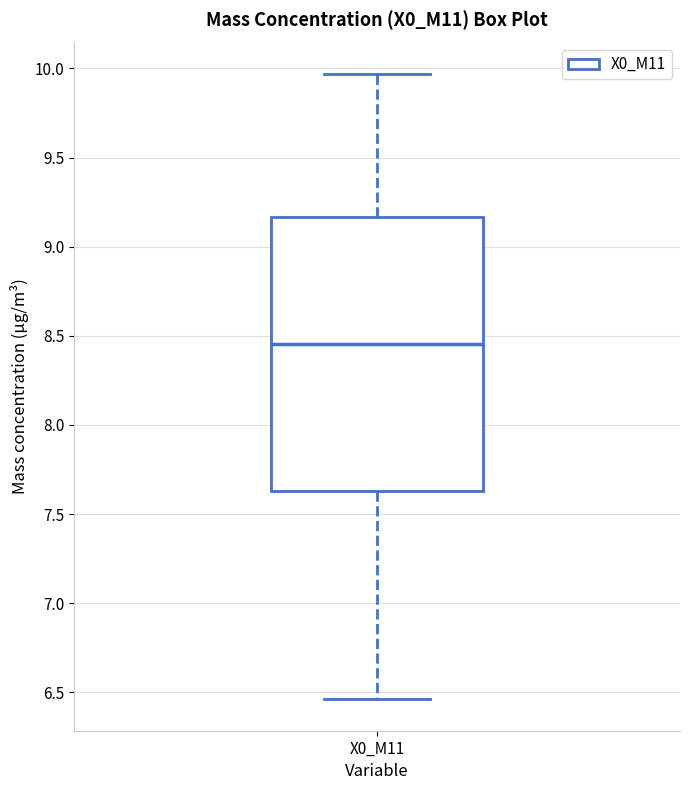

Read this box plot against the y-axis: the position of the median line, the range covered by the box, and the ends of both whiskers. The values are not printed on the chart, so give them approximately, as read against the axis.

median 8.45, box 7.65 to 9.15, whiskers 6.45 to 9.95